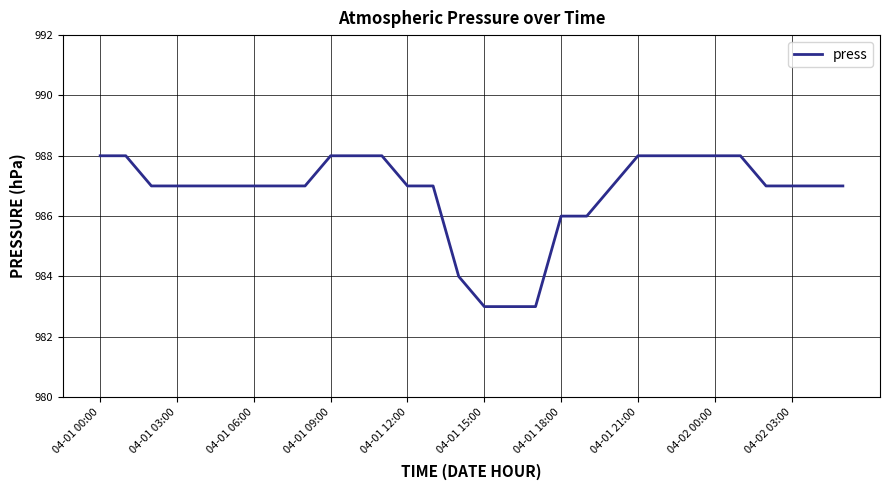

What is the minimum value shown in the chart?

983